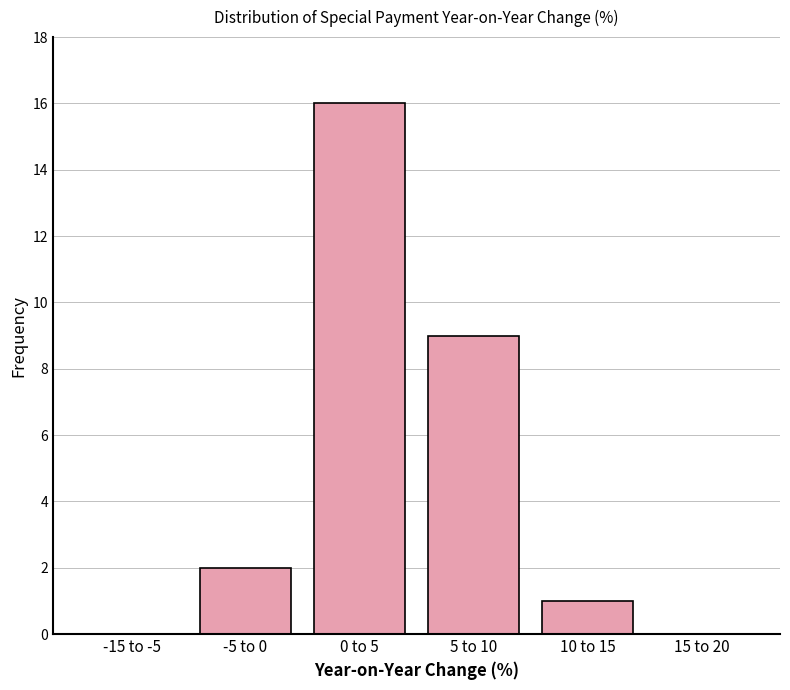

Reading left to right, extract all data points from this chart.

-15 to -5=0	-5 to 0=2	0 to 5=16	5 to 10=9	10 to 15=1	15 to 20=0